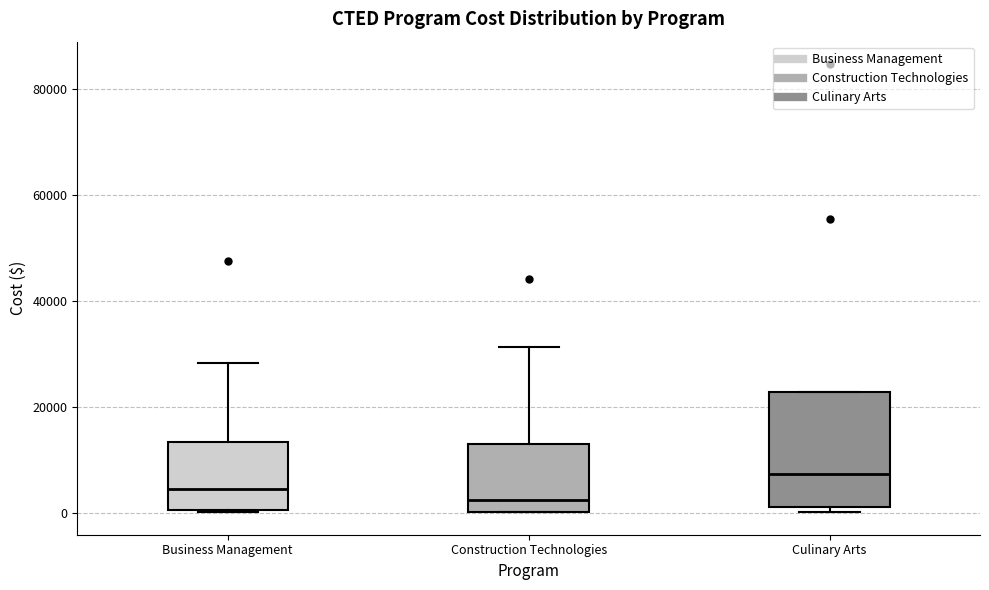

Which box's median line is the lowest?

Construction Technologies